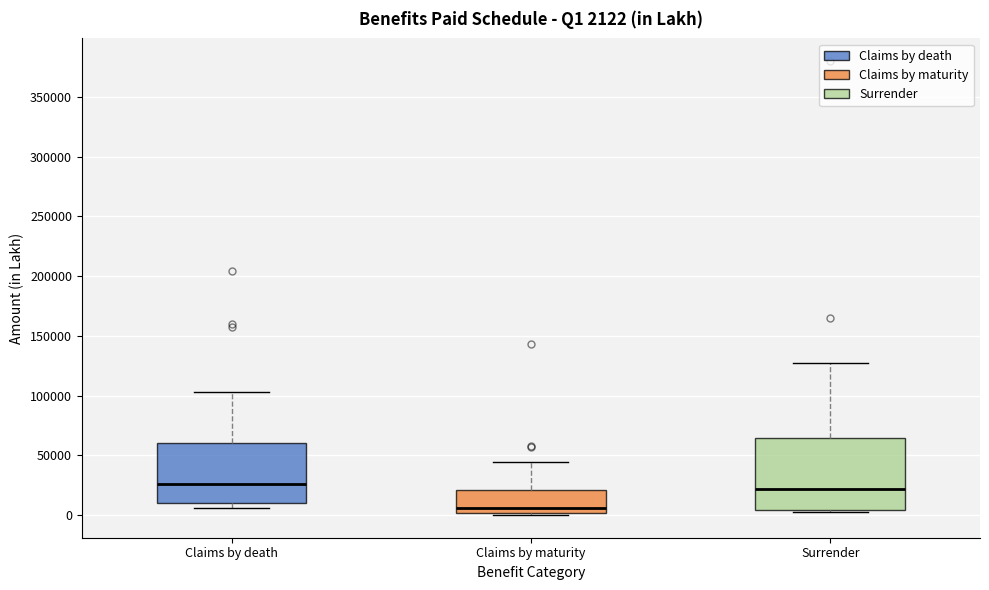

Which box has the lowest median line?

Claims by maturity